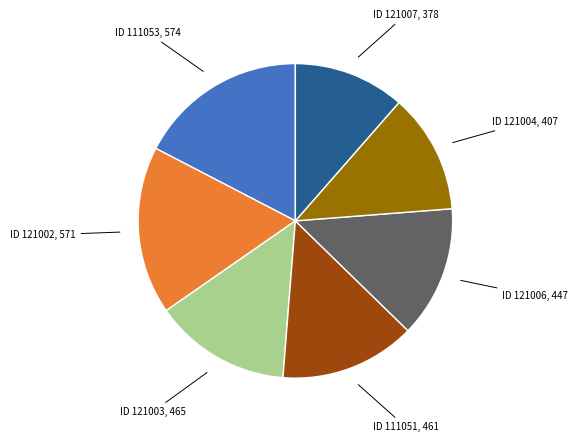

Is there a majority slice in this chart?

No